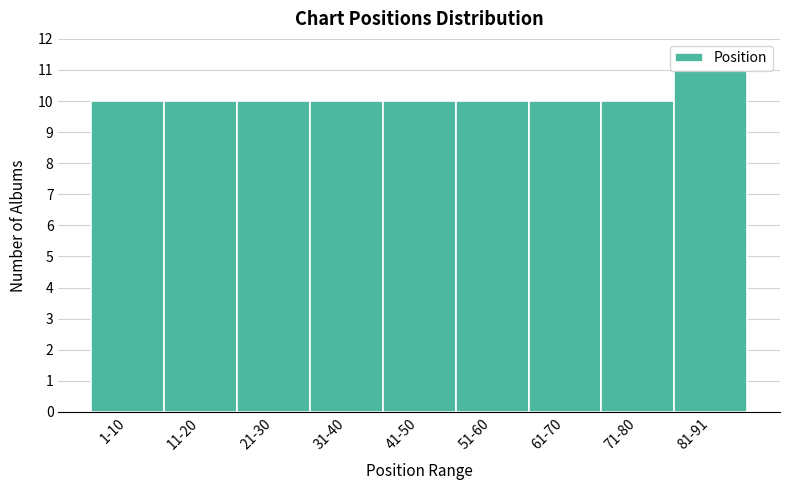

What is the greatest value displayed?

11